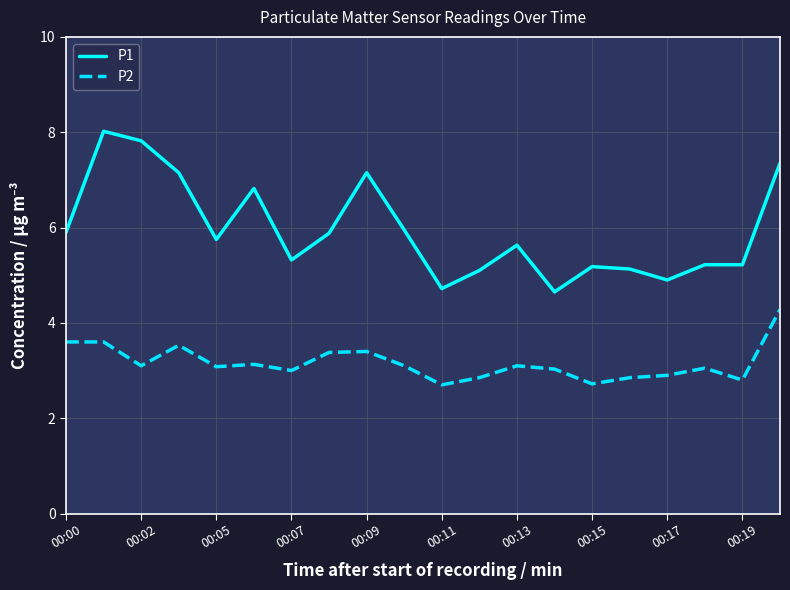

Which series has the largest range (max minus min)?

P1